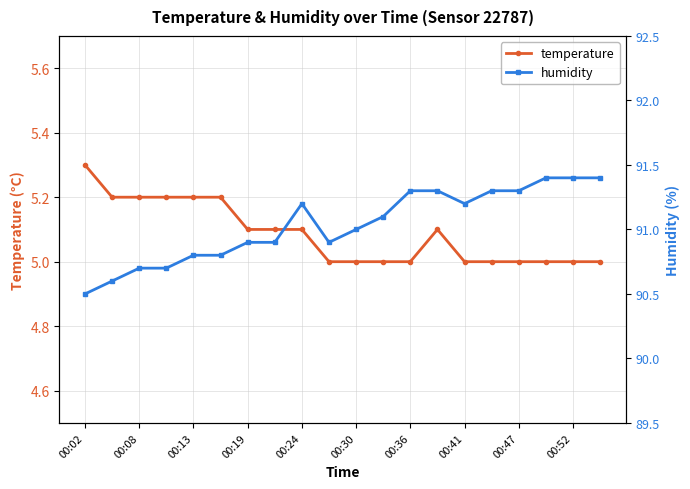

At how many categories does at least one series exceed 80?

20